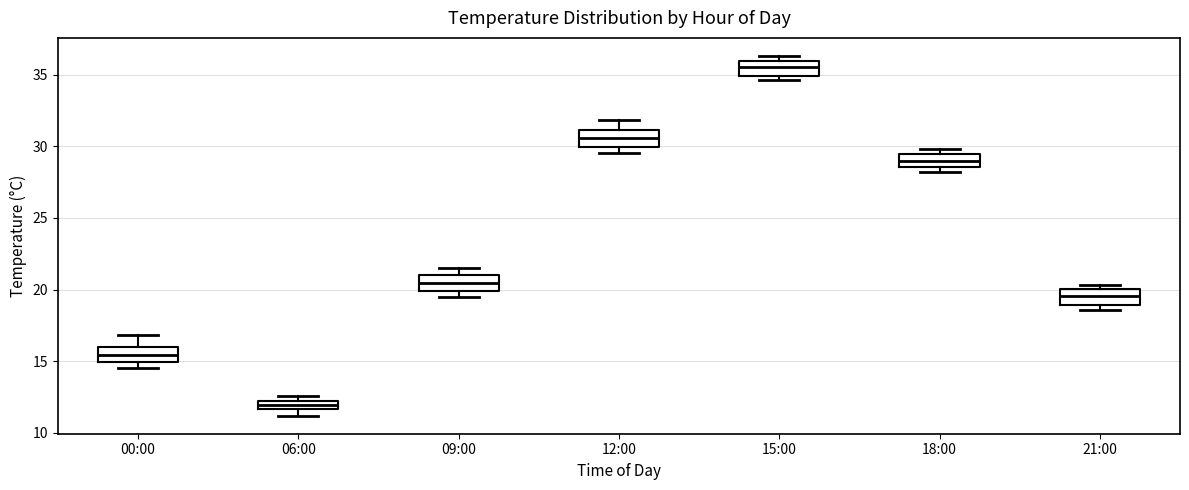

Which box's median line is the lowest?

06:00